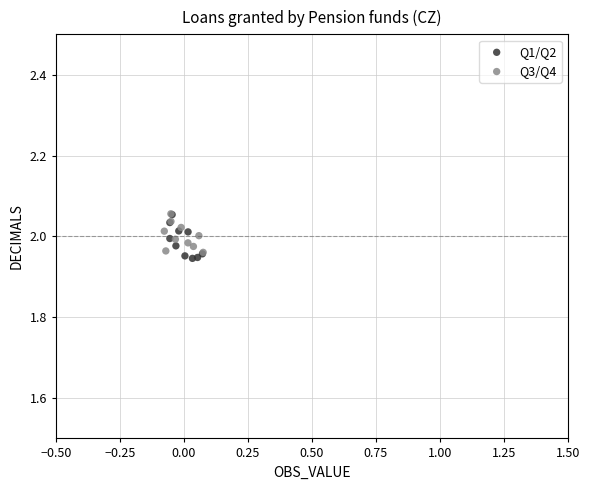

What are all the series names shown in the legend?

Q1/Q2, Q3/Q4